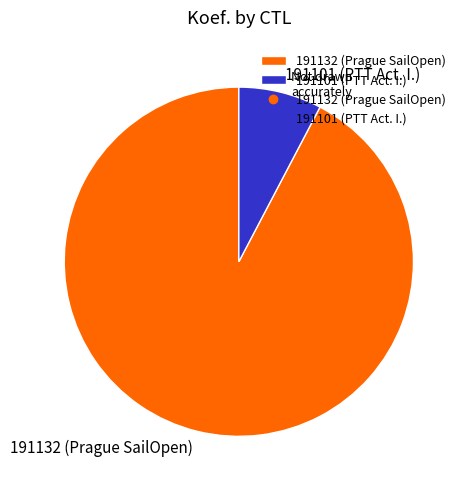

Between 191101 (PTT Act. I.) and 191132 (Prague SailOpen), which is larger?

191132 (Prague SailOpen)